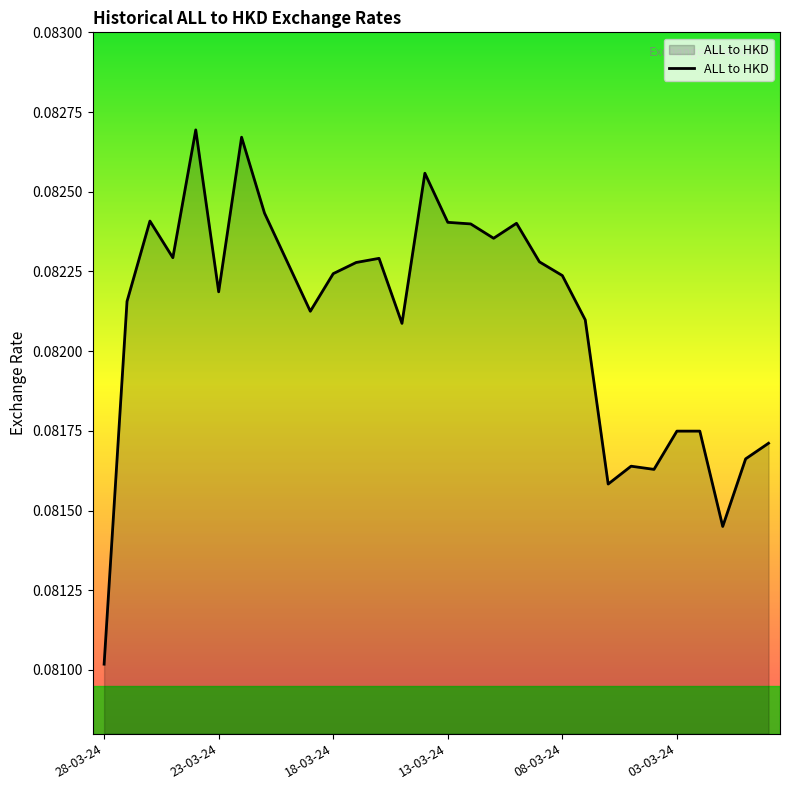

Does the chart display data point markers on the line(s)?

No